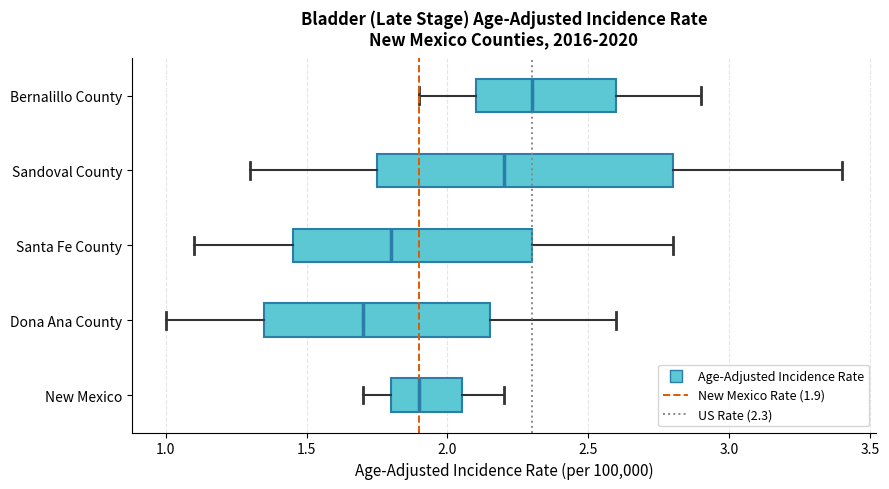

Which box is the widest, from its left edge to its right edge?

Sandoval County